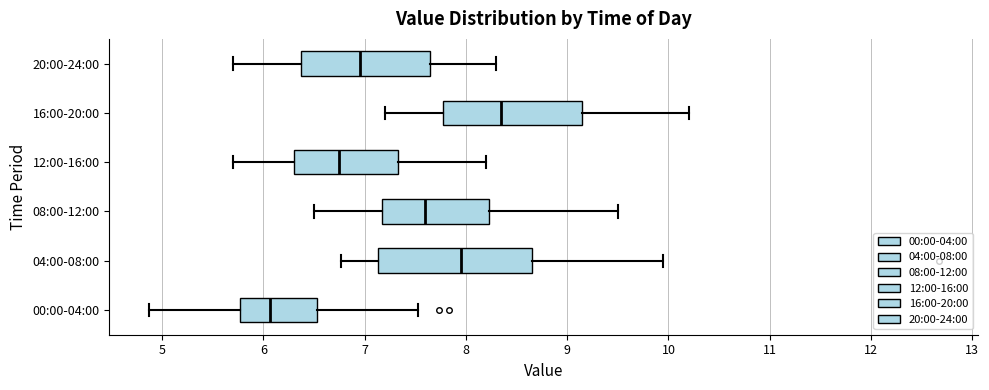

Comparing the boxes themselves (not the whiskers), which one is the widest?

04:00-08:00